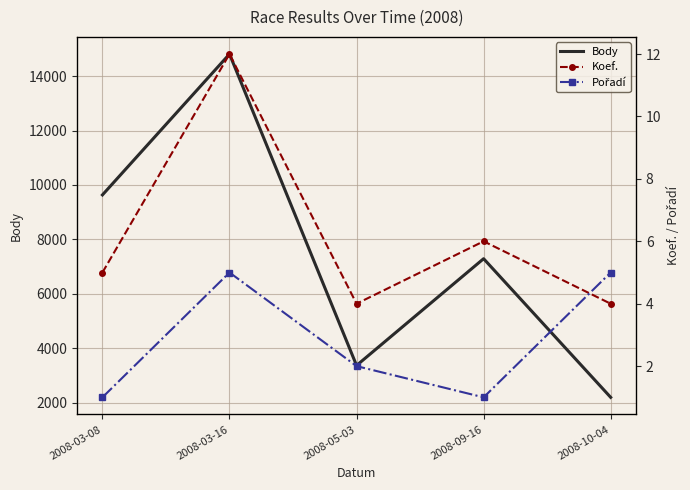

True or false: Body has more than 2 interior local peaks.

False